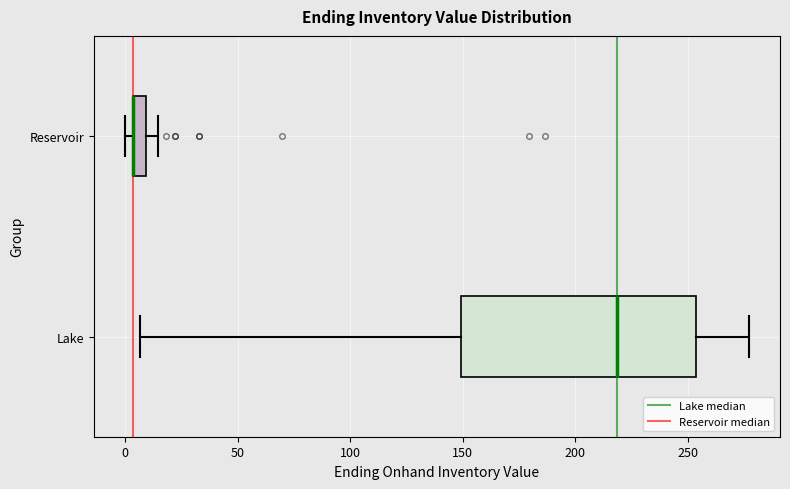

Where is the right edge of the box for Reservoir on the x-axis? The values are not printed on the chart, so give them approximately, as read against the axis.

10